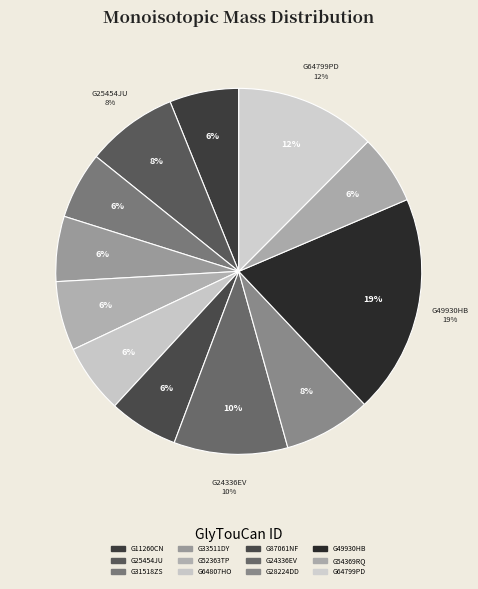

The G87061NF slice represents 1% of the pie. True or false?

False